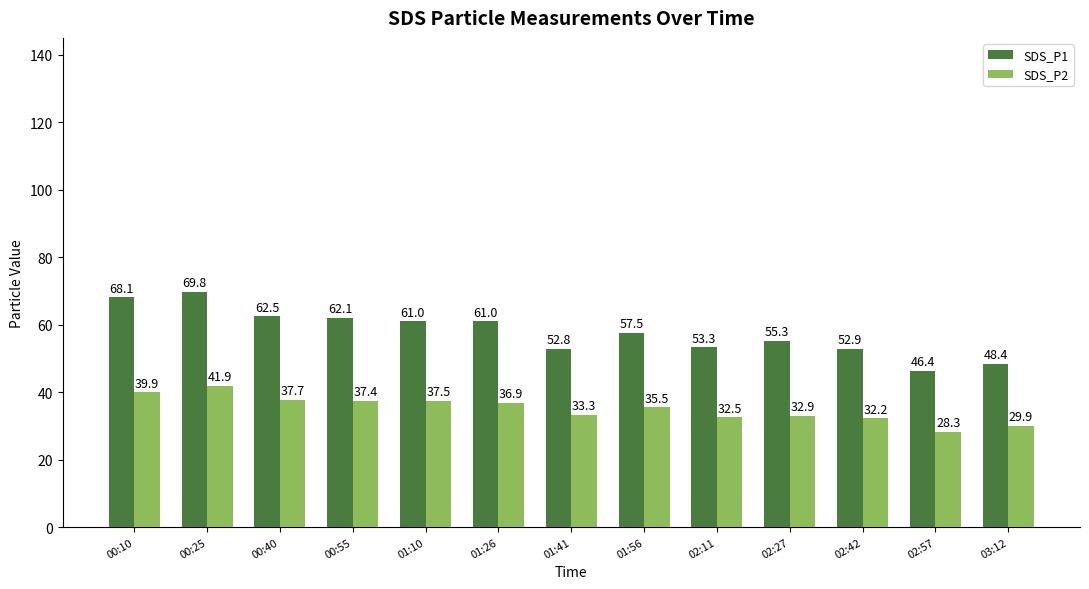

Which category has the lowest value in the SDS_P1 series?

02:57